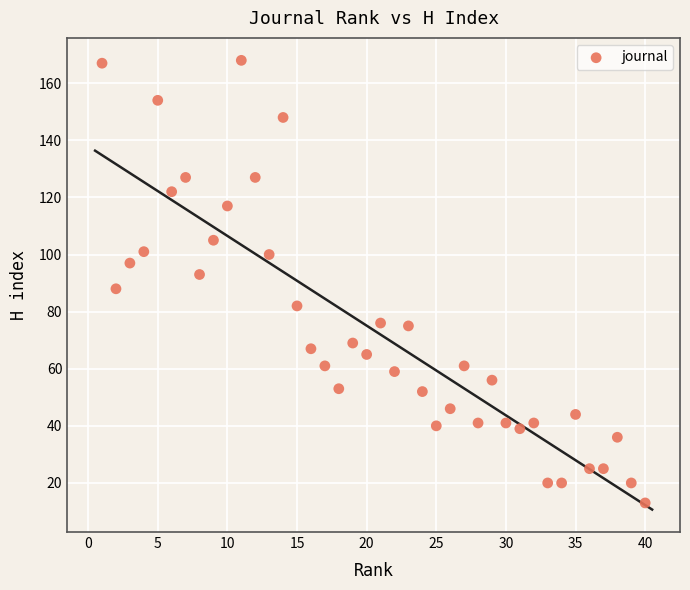

What is the range of X values (max minus min)?

39